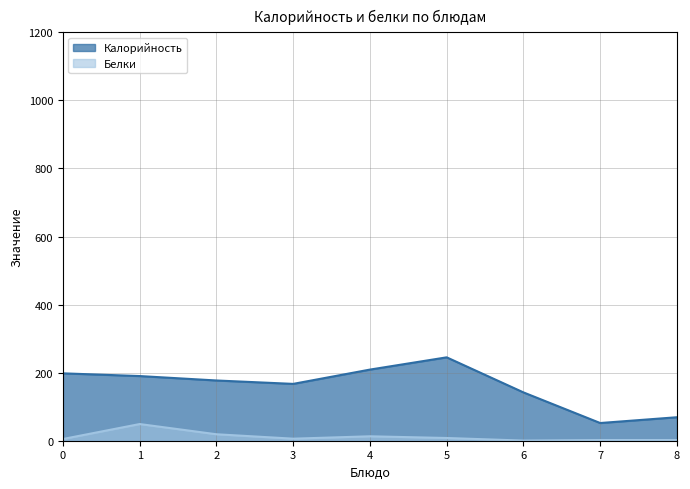

Is it true that Калорийность equals 313.0 at 0?

False